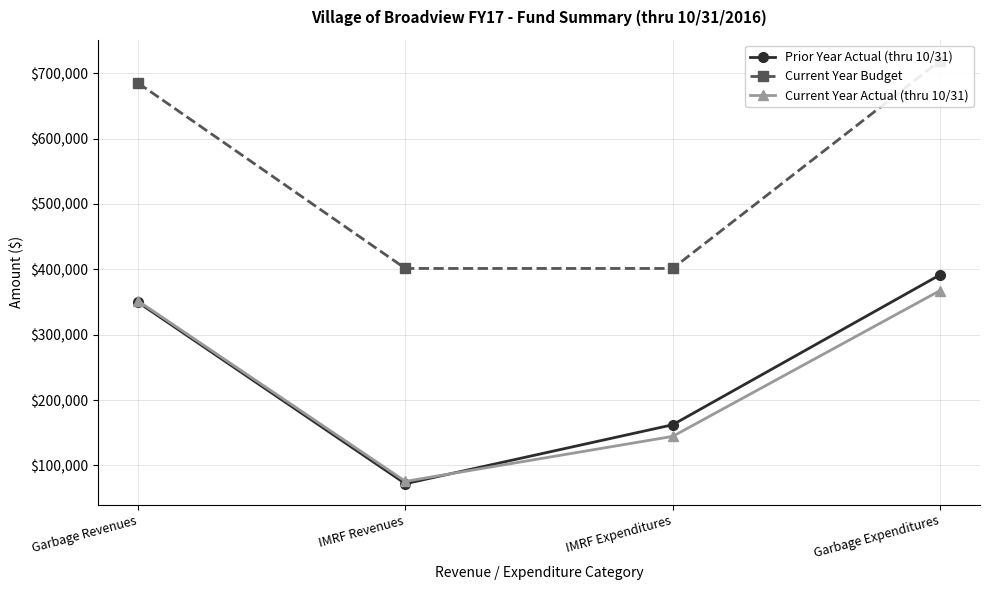

Which series has the largest range (max minus min)?

Prior Year Actual (thru 10/31)